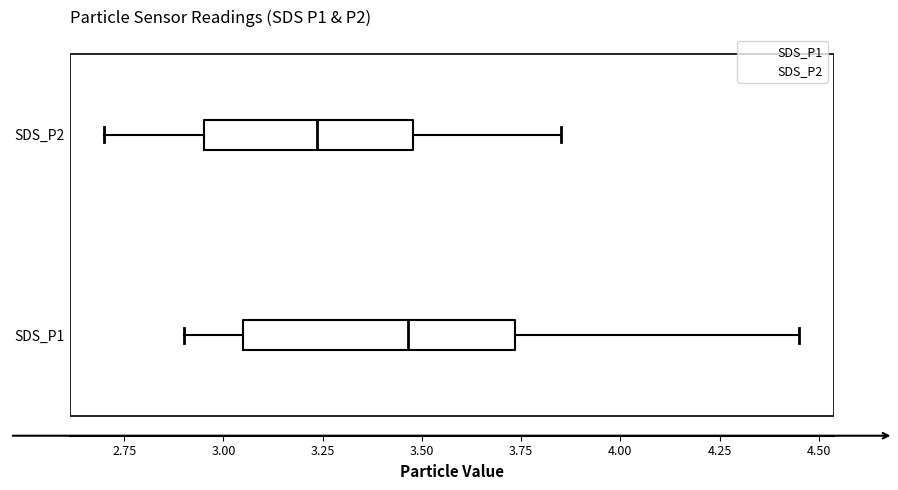

Which box is the widest, from its left edge to its right edge?

SDS_P1